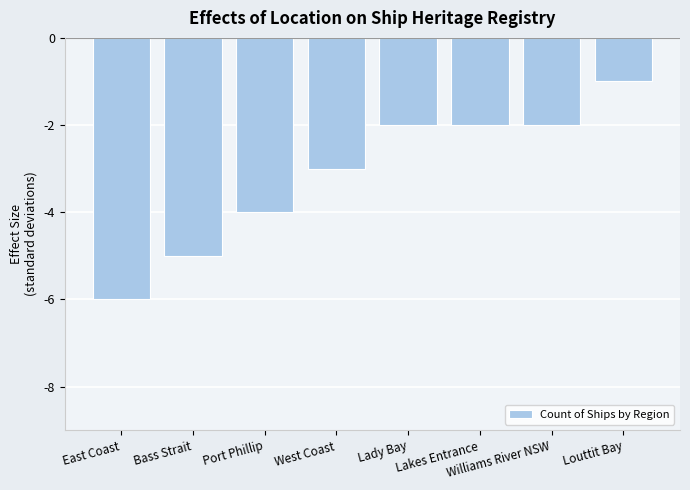

What is the value of the 8th bar from the left?

-1